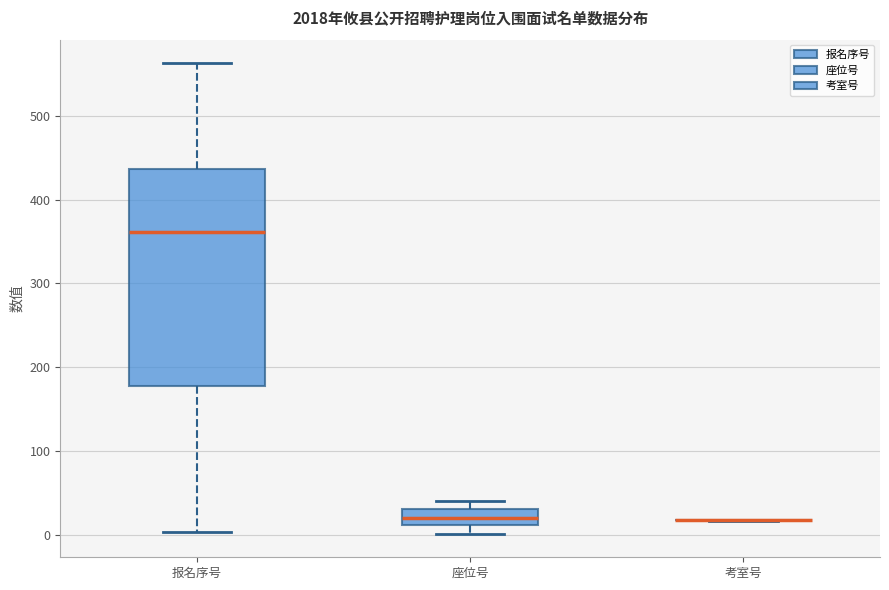

Comparing the boxes themselves (not the whiskers), which one is the tallest?

报名序号